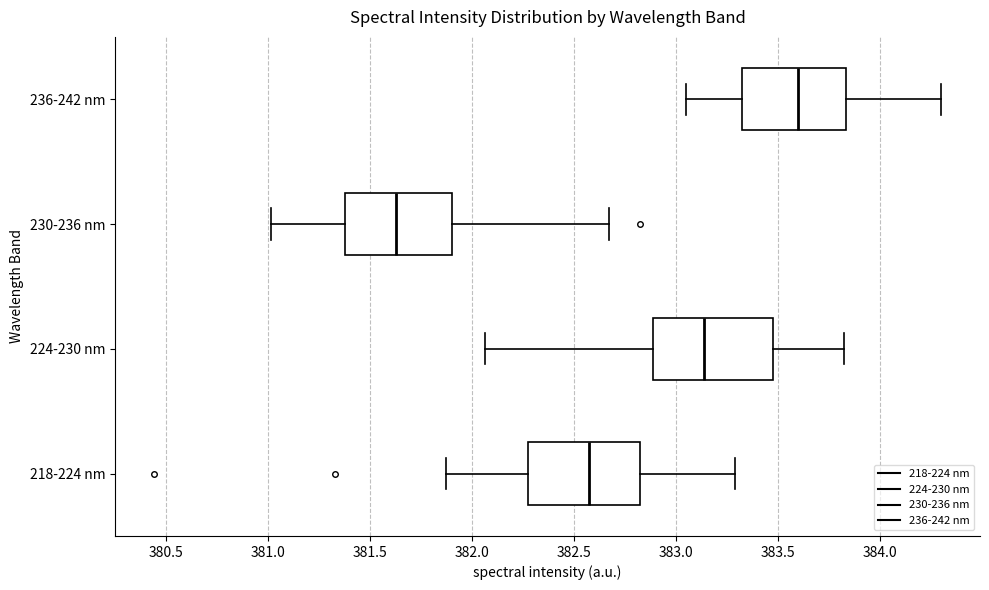

Where is the right edge of the box for 218-224 nm on the x-axis? The values are not printed on the chart, so give them approximately, as read against the axis.

382.80